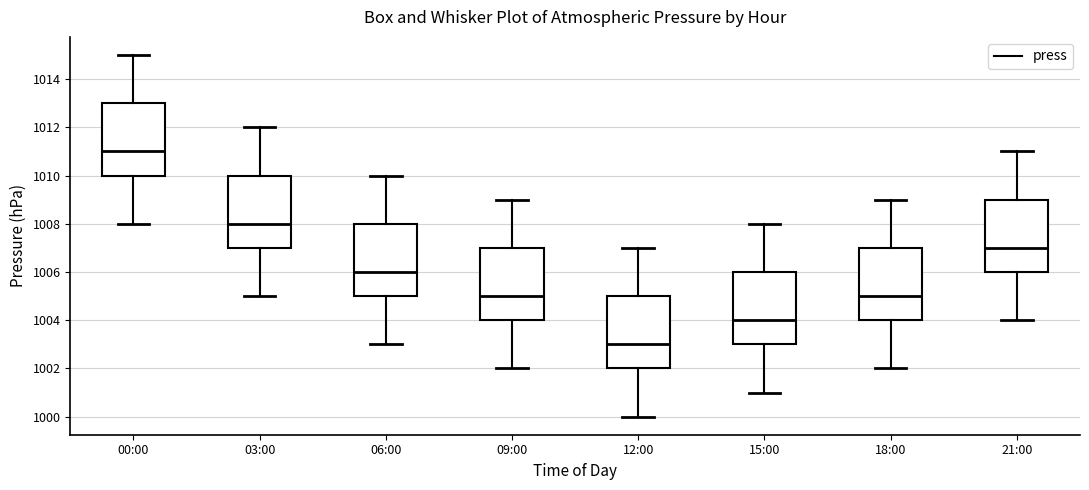

Reading left to right, read every box against the y-axis: the position of its median line, the range the box covers, and the ends of its whiskers. The values are not printed on the chart, so give them approximately, as read against the axis.

00:00: median 1011, box 1010 to 1013, whiskers 1008 to 1015
03:00: median 1008, box 1007 to 1010, whiskers 1005 to 1012
06:00: median 1006, box 1005 to 1008, whiskers 1003 to 1010
09:00: median 1005, box 1004 to 1007, whiskers 1002 to 1009
12:00: median 1003, box 1002 to 1005, whiskers 1000 to 1007
15:00: median 1004, box 1003 to 1006, whiskers 1001 to 1008
18:00: median 1005, box 1004 to 1007, whiskers 1002 to 1009
21:00: median 1007, box 1006 to 1009, whiskers 1004 to 1011